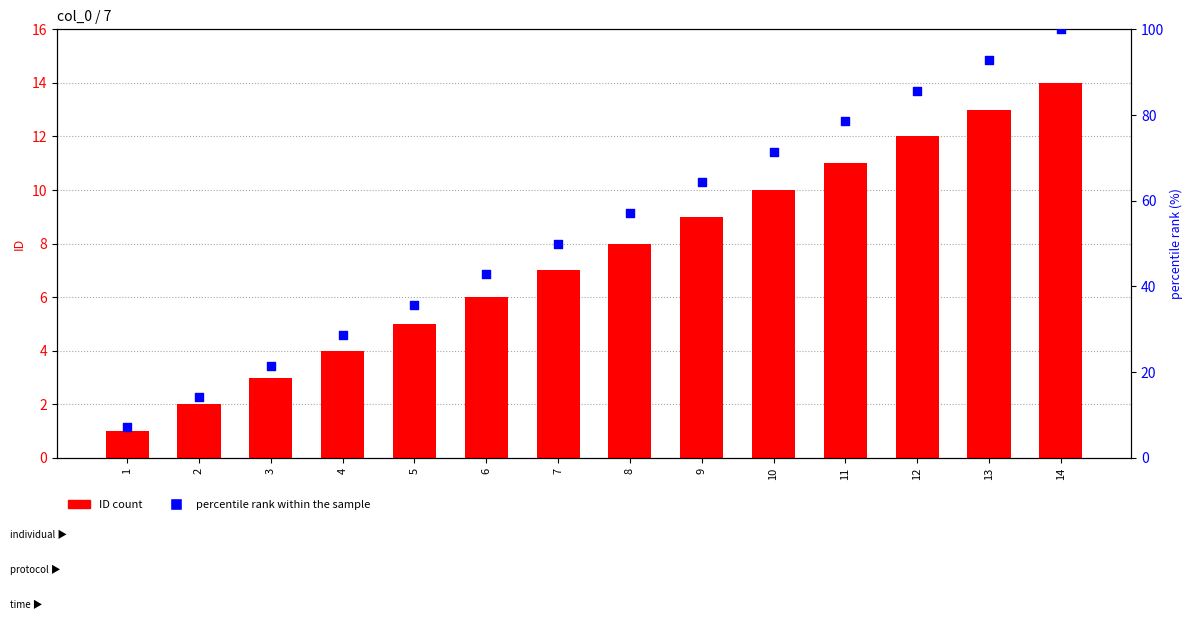

Is the value of ID count at 11 greater than the value of percentile rank within the sample at 14?

No